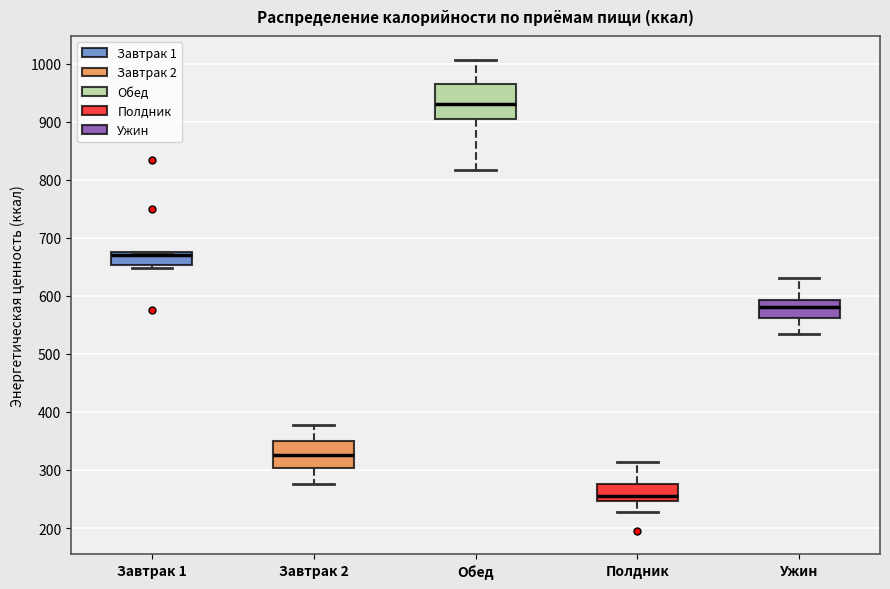

Where is the lower edge of the box for Завтрак 2 on the y-axis? The values are not printed on the chart, so give them approximately, as read against the axis.

300